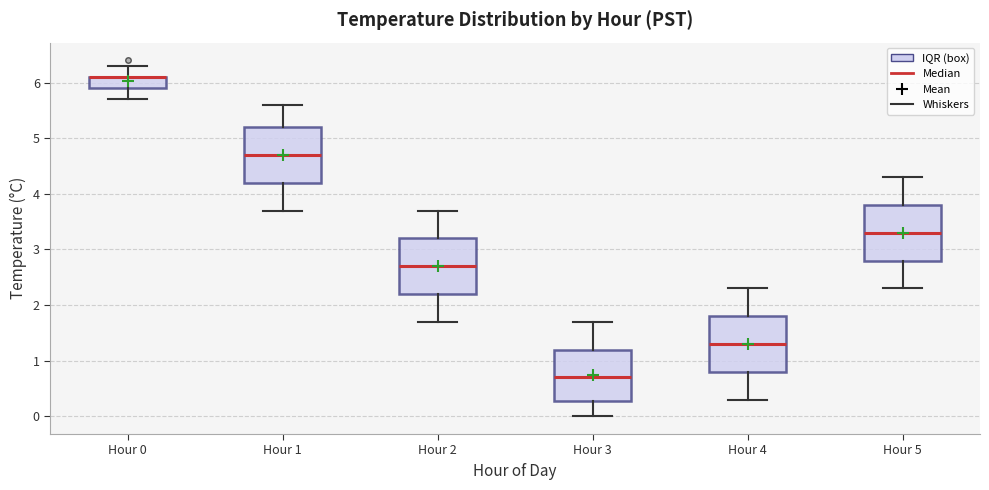

Reading left to right, transcribe this box plot: for each box, give where its median line is, the range the box spans, and where its two whiskers end, as read against the y-axis. The values are not printed on the chart, so give them approximately, as read against the axis.

Hour 0: median 6.1 (drawn on the box's upper edge), box 5.9 to 6.1, whiskers 5.7 to 6.3
Hour 1: median 4.7, box 4.2 to 5.2, whiskers 3.7 to 5.6
Hour 2: median 2.7, box 2.2 to 3.2, whiskers 1.7 to 3.7
Hour 3: median 0.7, box 0.3 to 1.2, whiskers 0.0 to 1.7
Hour 4: median 1.3, box 0.8 to 1.8, whiskers 0.3 to 2.3
Hour 5: median 3.3, box 2.8 to 3.8, whiskers 2.3 to 4.3